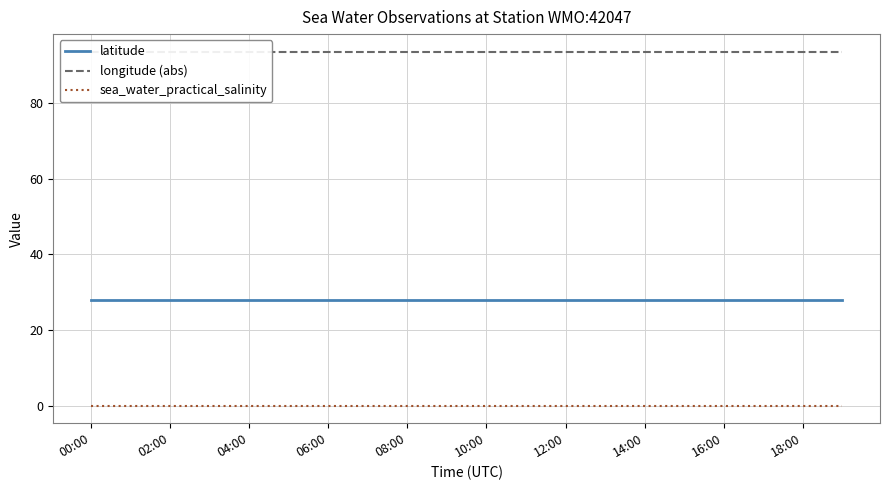

True or false: sea_water_practical_salinity and latitude intersect in this chart.

False